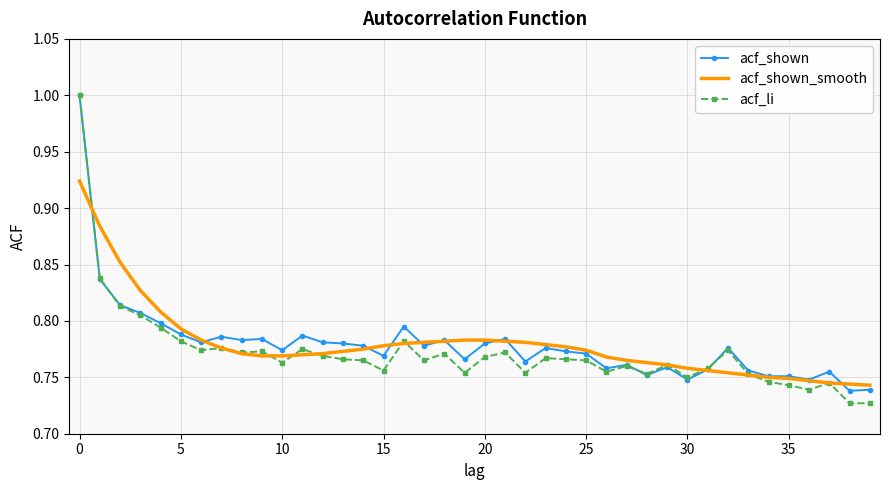

Which series has the largest range (max minus min)?

acf_li